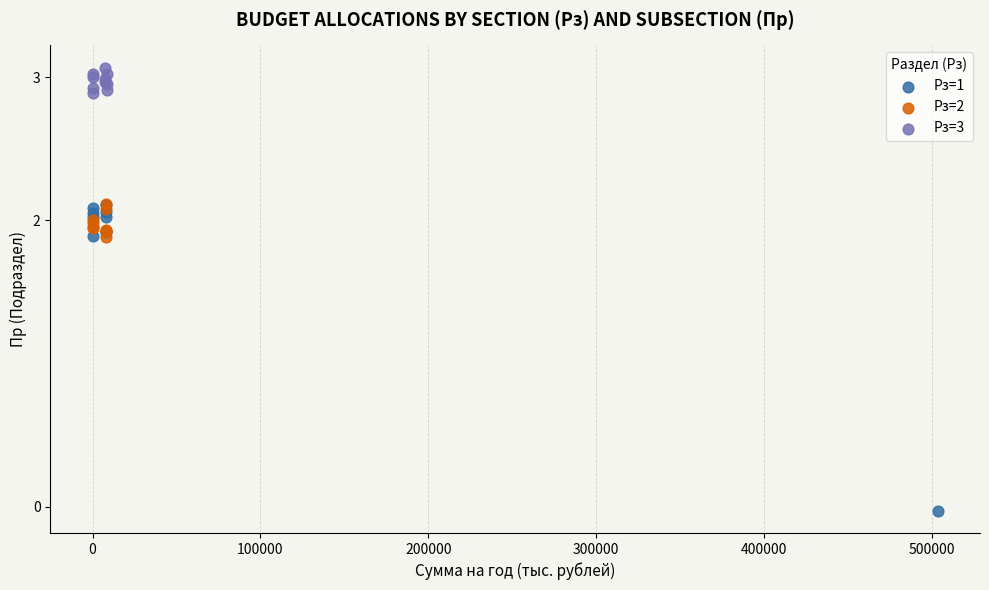

What are all the series names shown in the legend?

Рз=1, Рз=2, Рз=3